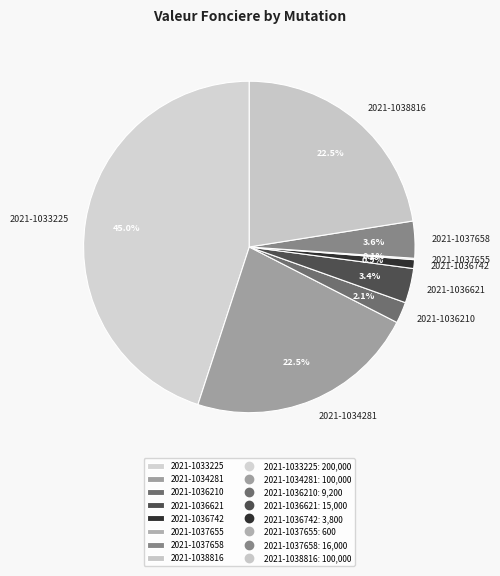

Approximately how many times larger is the value at 2021-1037658 compared to 2021-1038816?

0.2